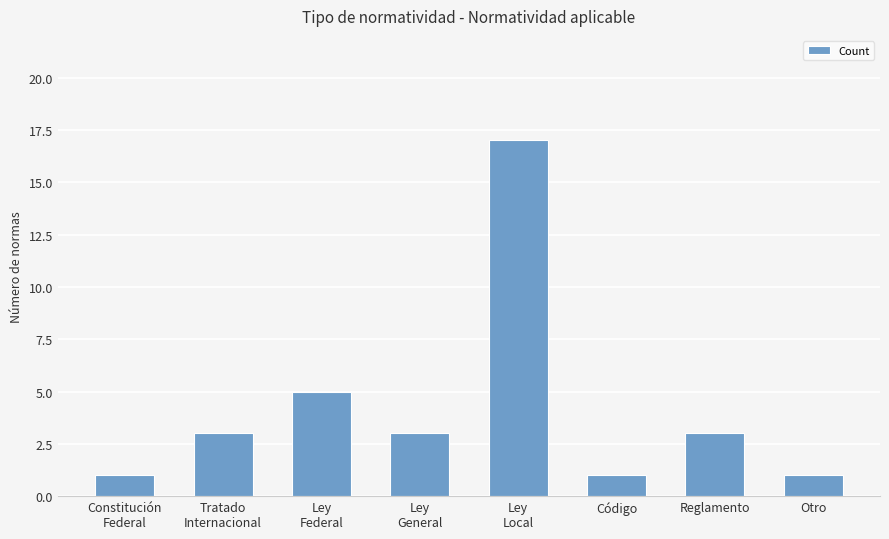

True or false: the data shows 5 at Tratado
Internacional.

False